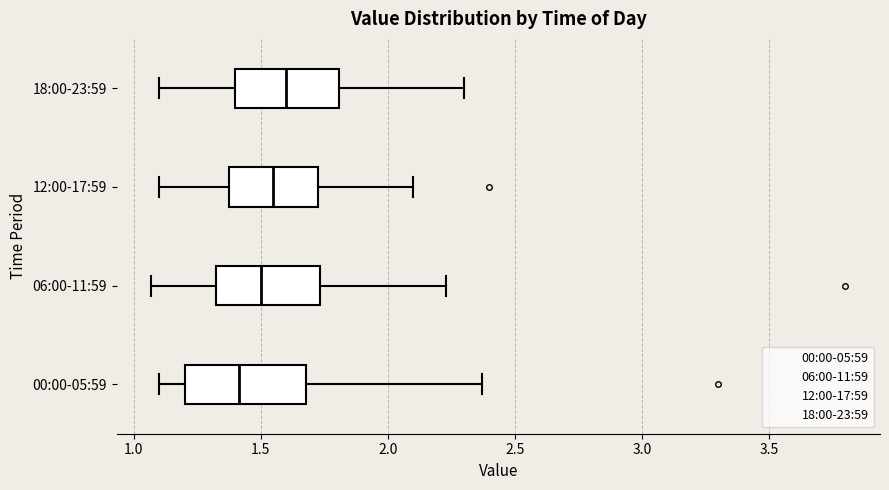

Which box has the furthest to the right median line?

18:00-23:59